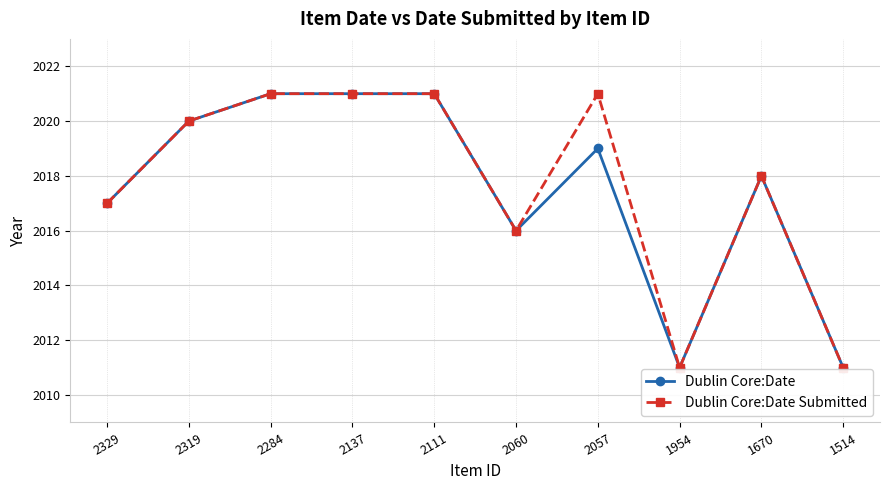

Which series changed the most between 2284 and 2057?

Dublin Core:Date